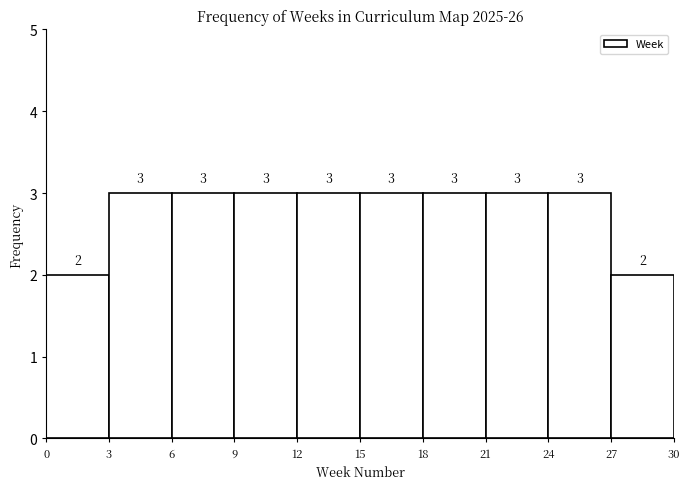

Reading left to right, list every bar in this chart as the range it spans on the x-axis followed by its height.

0 to 3: 2
3 to 6: 3
6 to 9: 3
9 to 12: 3
12 to 15: 3
15 to 18: 3
18 to 21: 3
21 to 24: 3
24 to 27: 3
27 to 30: 2